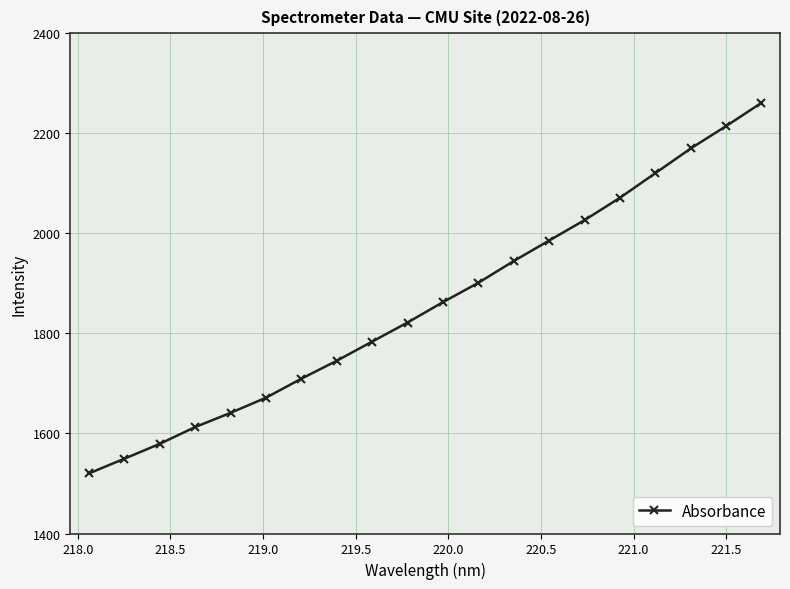

What is the difference between the second highest and second lowest values?

664.9